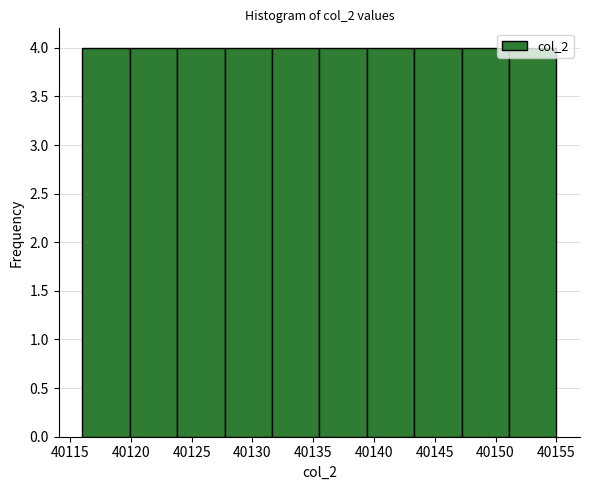

Reading left to right, list every bar in this chart as the range it spans on the x-axis followed by its height. Neither the bar edges nor the heights are printed on the chart, so give them approximately, as read against the axes.

40116.0 to 40119.9: 4
40119.9 to 40123.8: 4
40123.8 to 40127.7: 4
40127.7 to 40131.6: 4
40131.6 to 40135.5: 4
40135.5 to 40139.4: 4
40139.4 to 40143.3: 4
40143.3 to 40147.2: 4
40147.2 to 40151.1: 4
40151.1 to 40155.0: 4